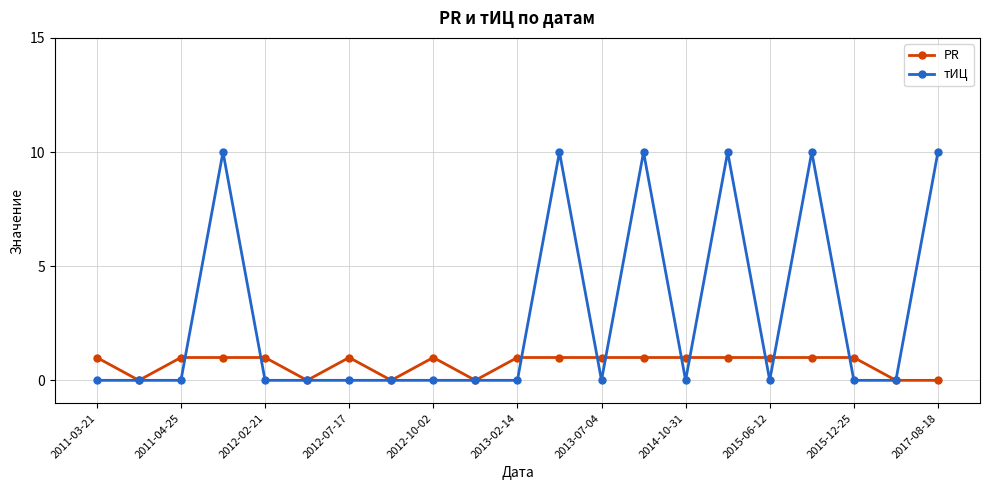

Which series has the widest spread of values?

тИЦ